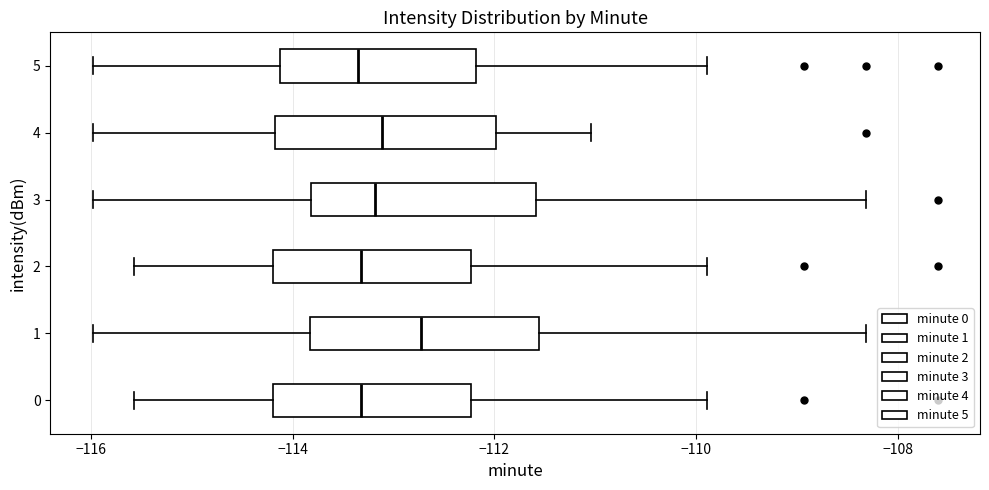

Where does the median line of the box at y = 3 sit on the x-axis? The values are not printed on the chart, so give them approximately, as read against the axis.

-113.2